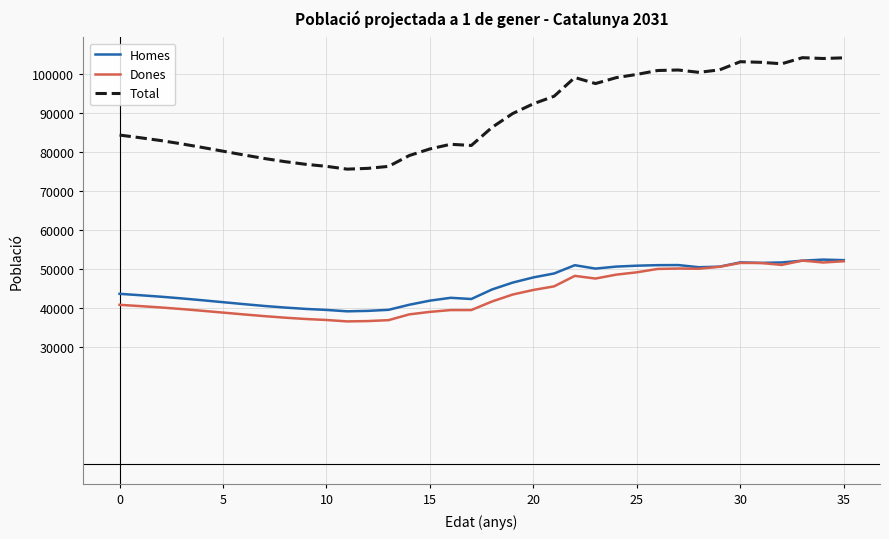

What is the minimum value shown in the chart?

36539